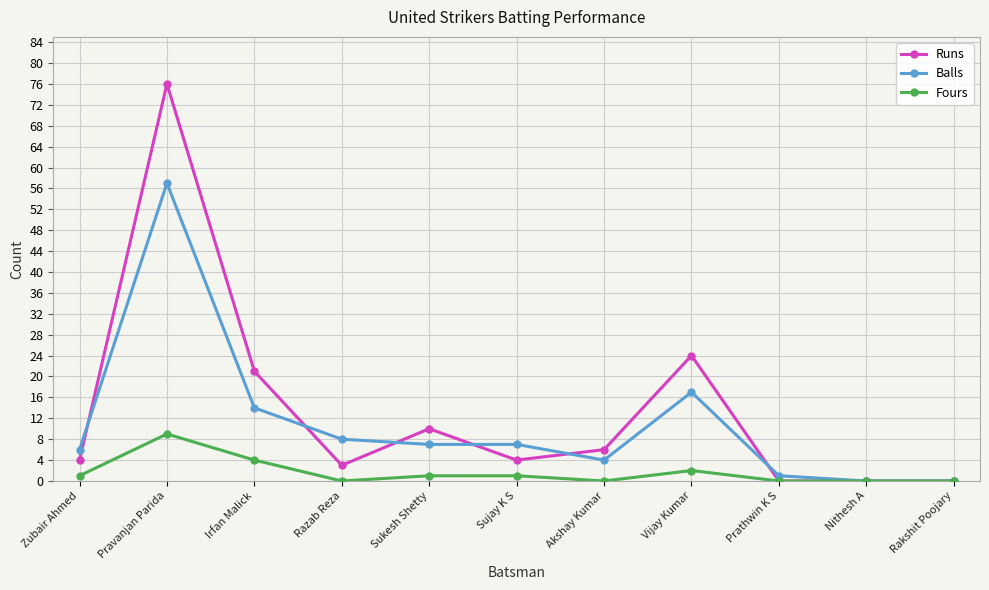

At which category does Runs reach its first local valley?

Razab Reza